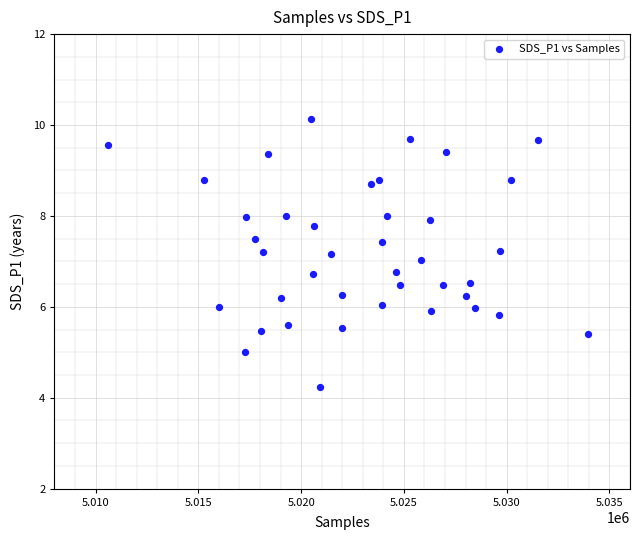

What is the range of X values (max minus min)?

23317.0